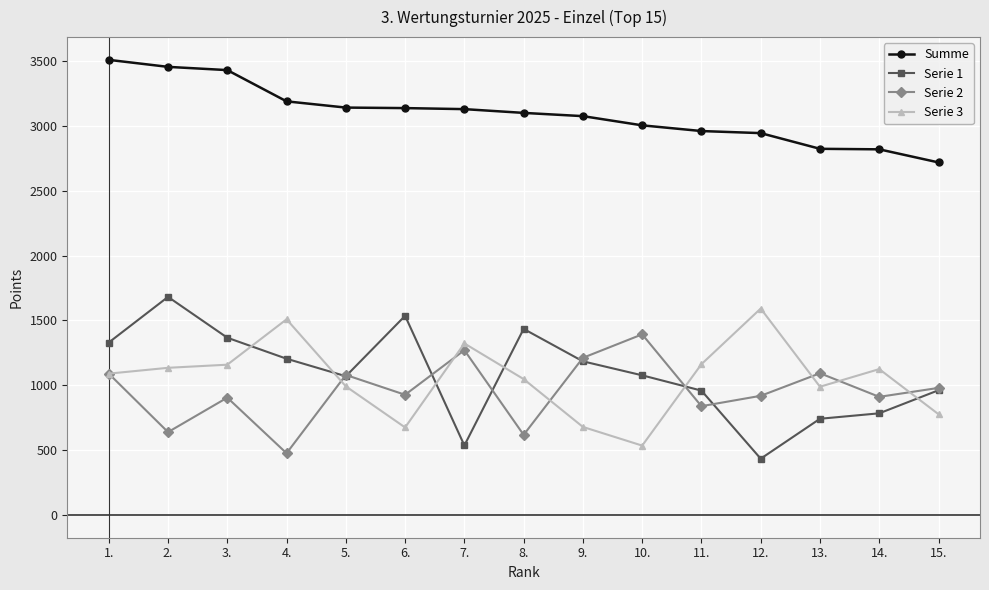

What is the total value across all series at 7.?

6260